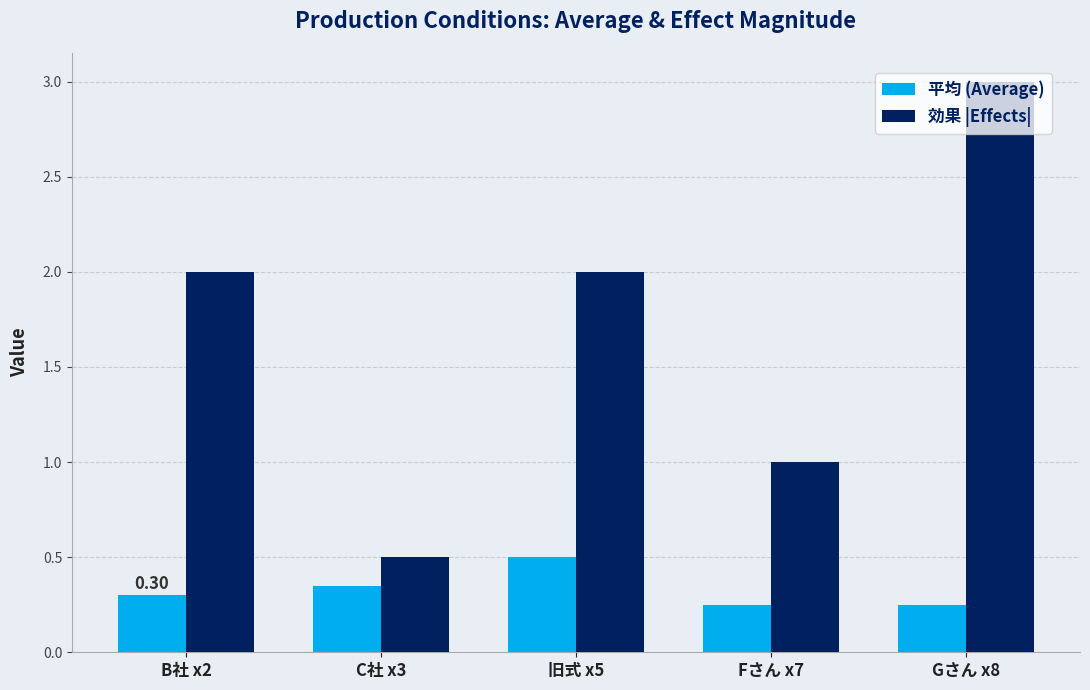

What is the maximum value for 効果 |Effects|?

3.0